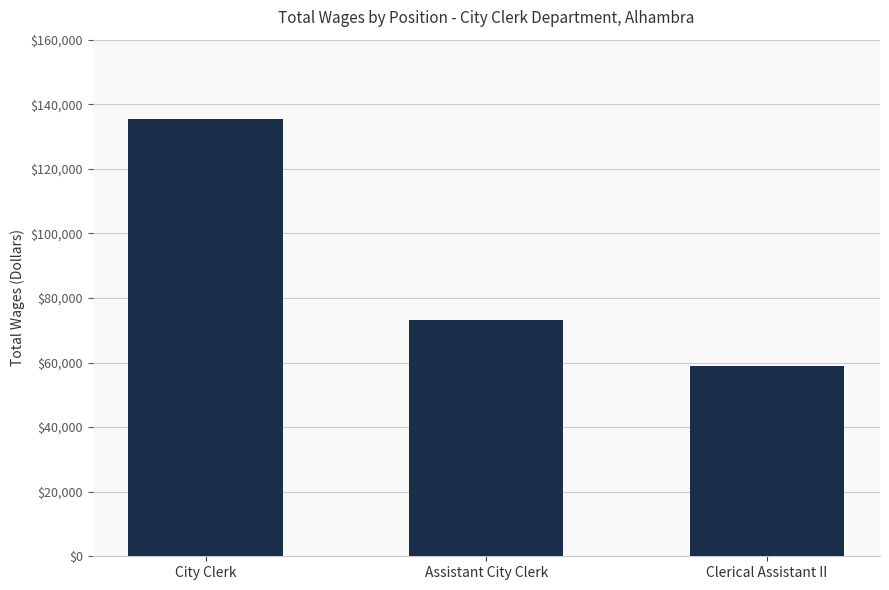

What is the minimum value shown in the chart?

59007